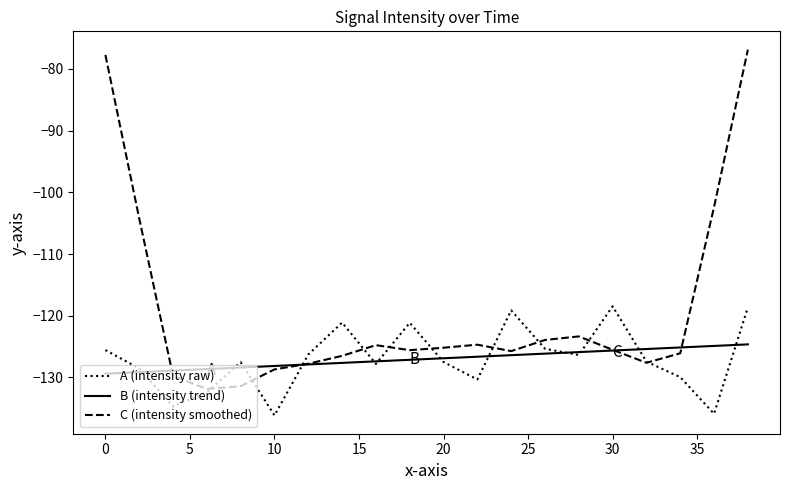

What is the maximum value shown in the chart?

-76.9